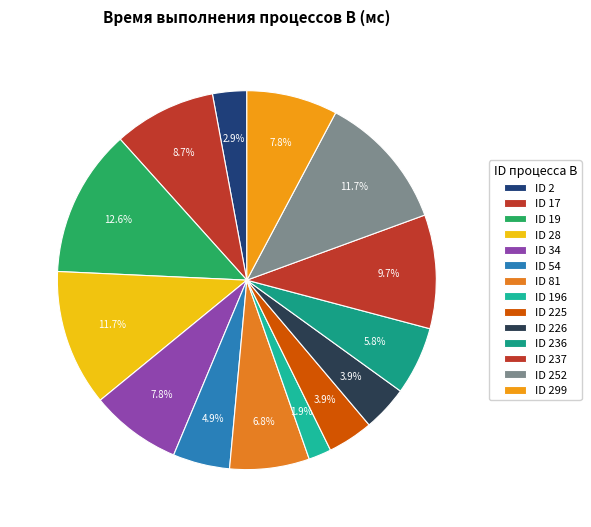

Which category has the smallest portion of the pie?

196